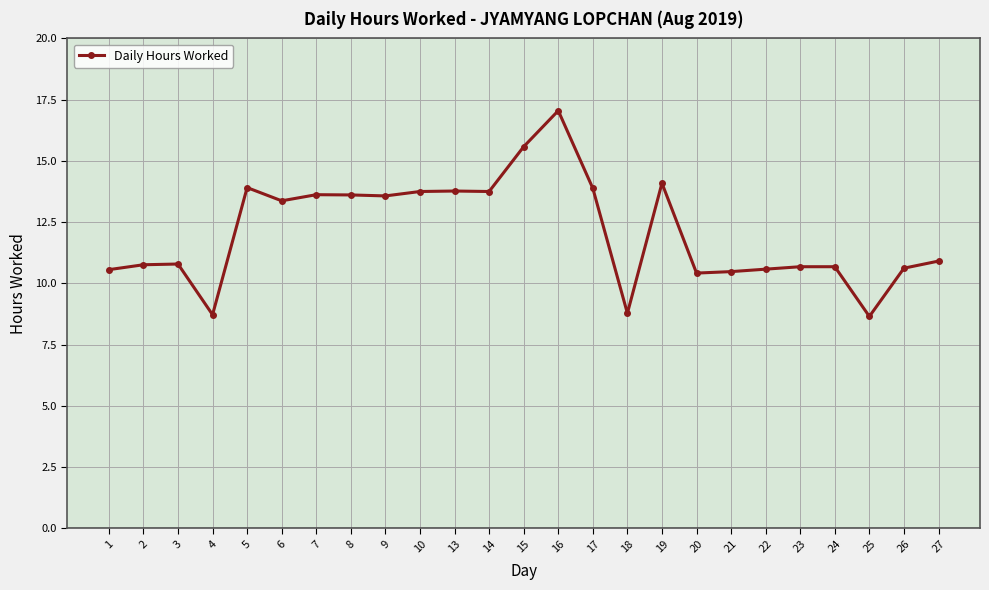

At which label does the data first exceed 10?

1